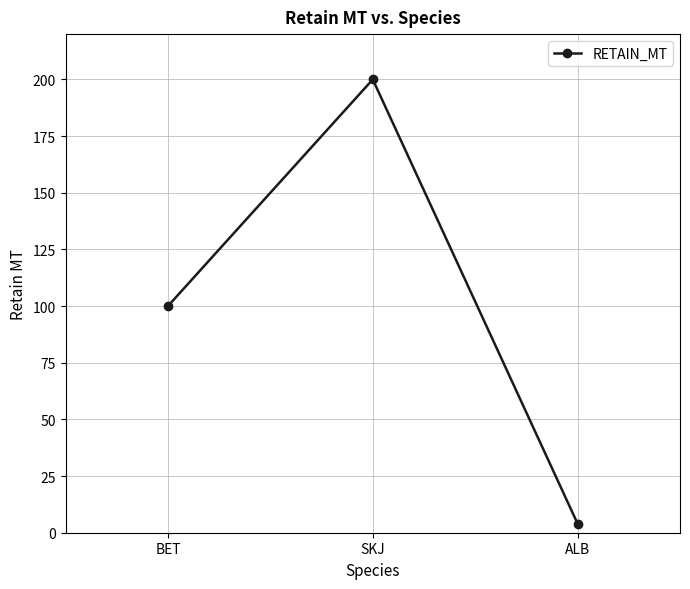

What is the difference between the maximum and minimum values?

196